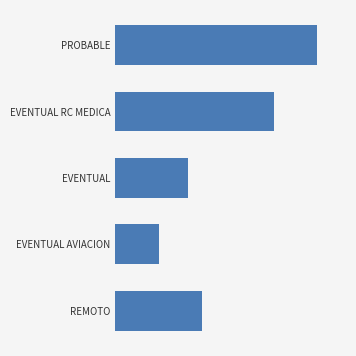

What is the difference between the maximum and minimum values?

0.5